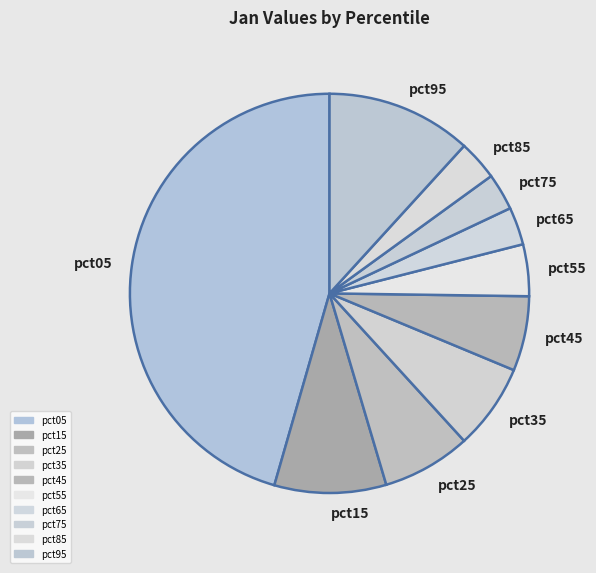

How many segments does this pie chart have?

10